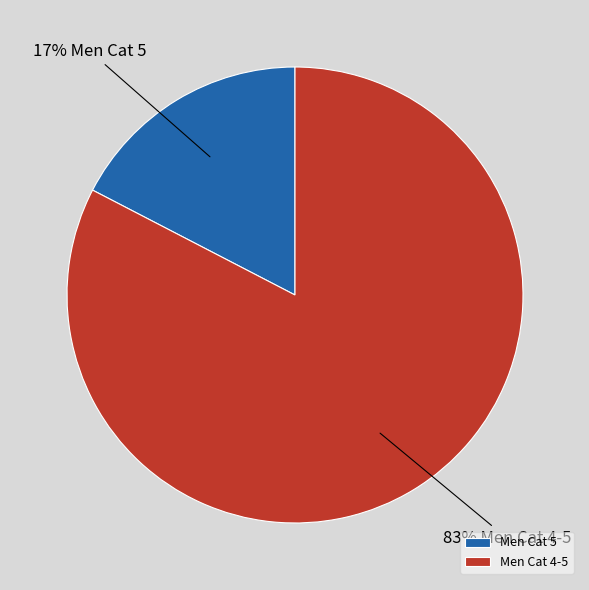

Which category has the smallest portion of the pie?

Men Cat 5